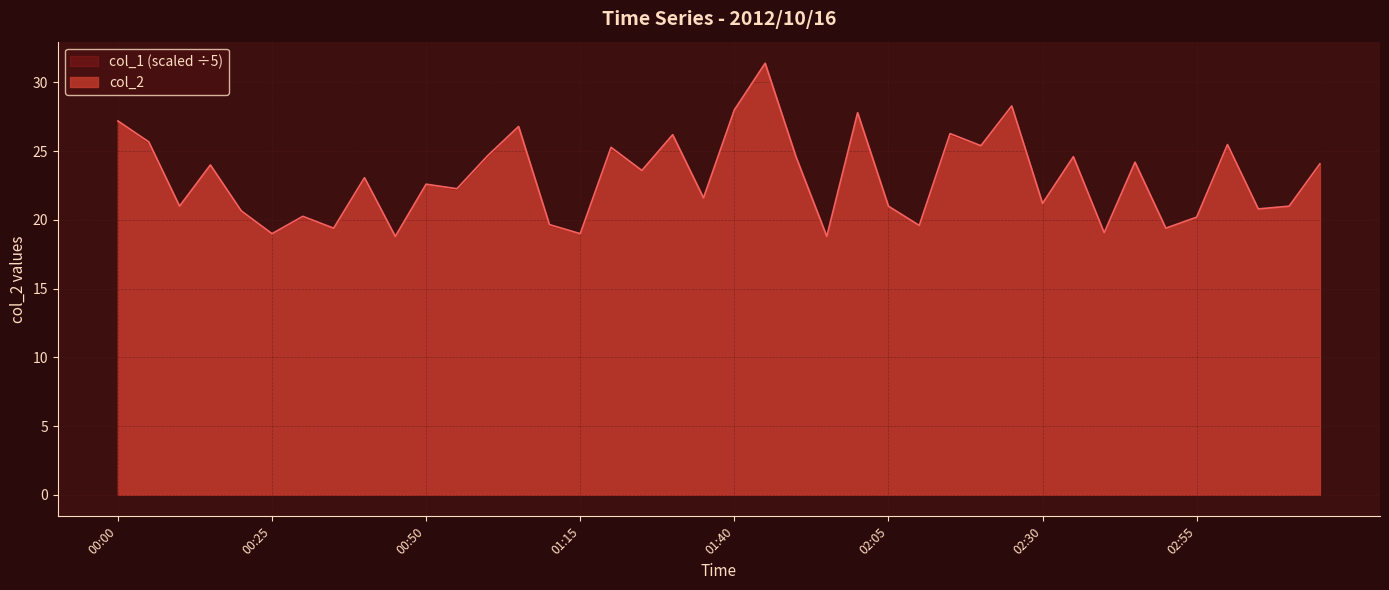

Is it true that col_2 equals 19.6 at 02:10?

True